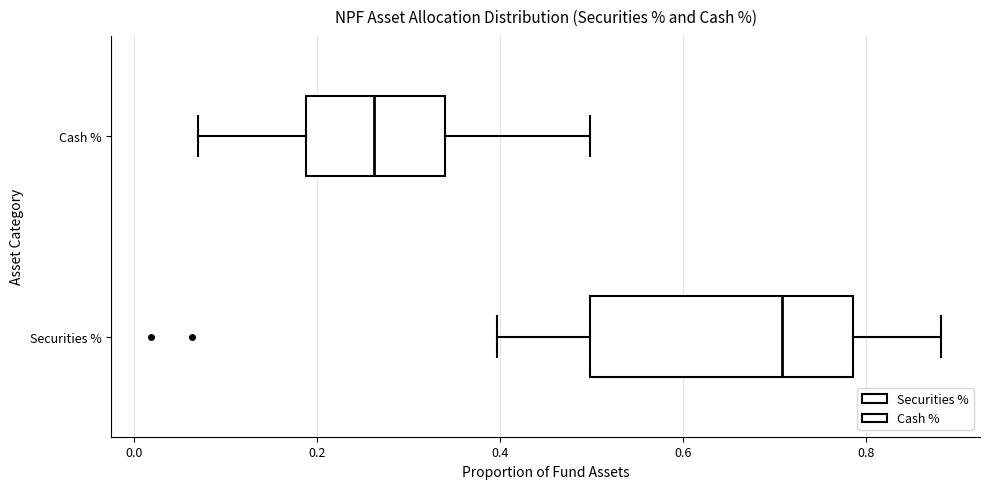

Where is the right edge of the box for Cash % on the x-axis? The values are not printed on the chart, so give them approximately, as read against the axis.

0.34